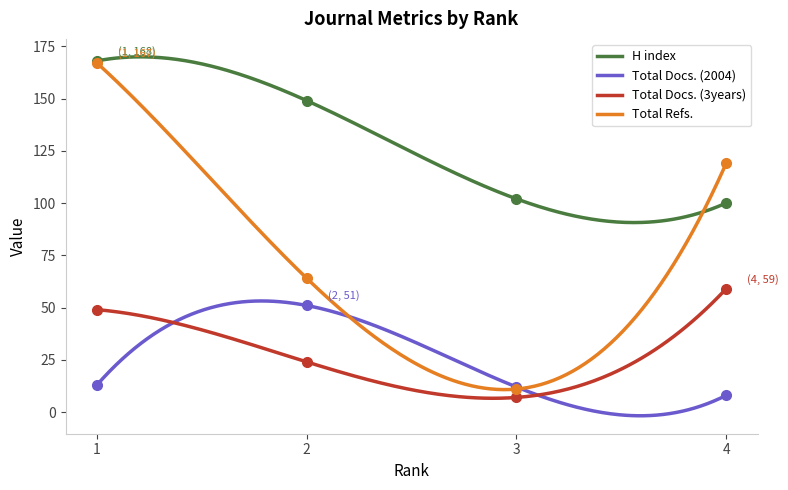

At how many categories does at least one series exceed 108?

3